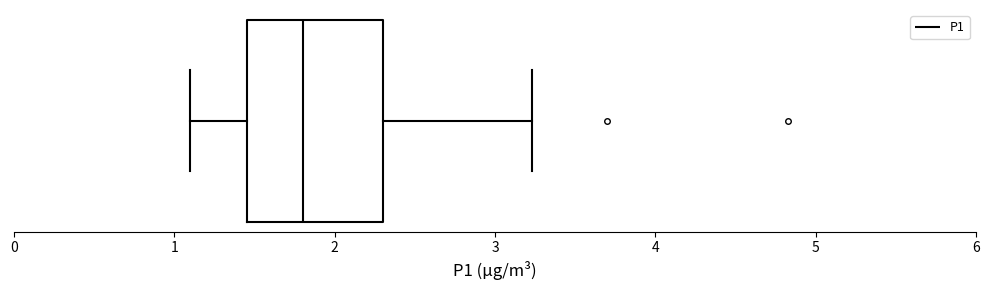

Read this box plot against the x-axis: the position of the median line, the range covered by the box, and the ends of both whiskers. The values are not printed on the chart, so give them approximately, as read against the axis.

median 1.8, box 1.5 to 2.3, whiskers 1.1 to 3.2